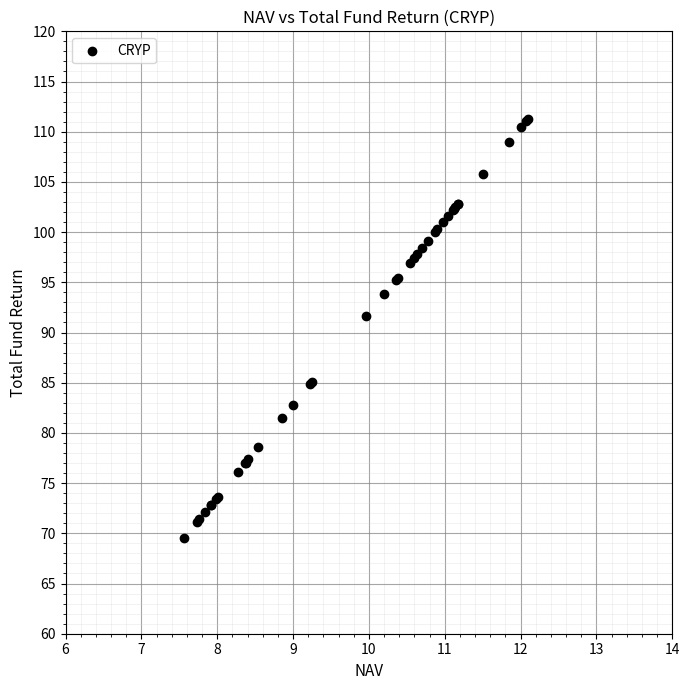

What Y value in the scatter plot is closest to 90?

91.6